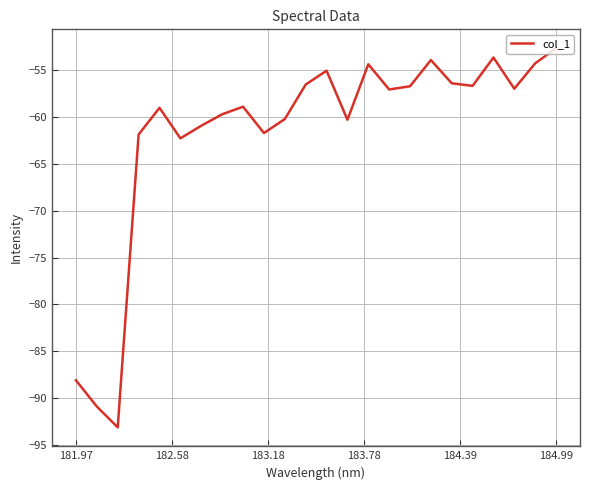

What is the maximum value shown in the chart?

-52.6